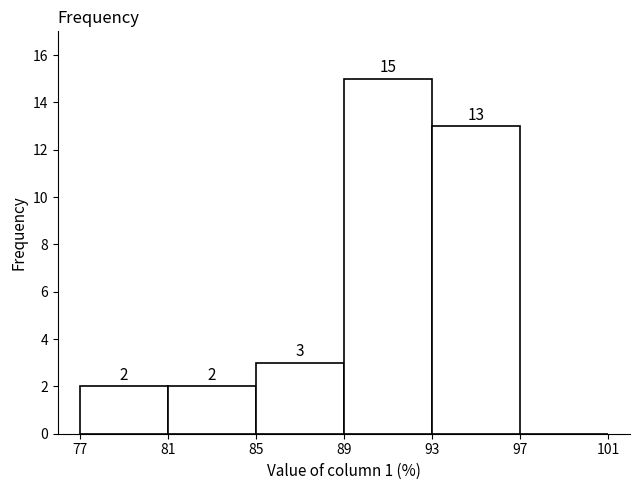

Over which range of the x-axis is the bar tallest?

89 to 93